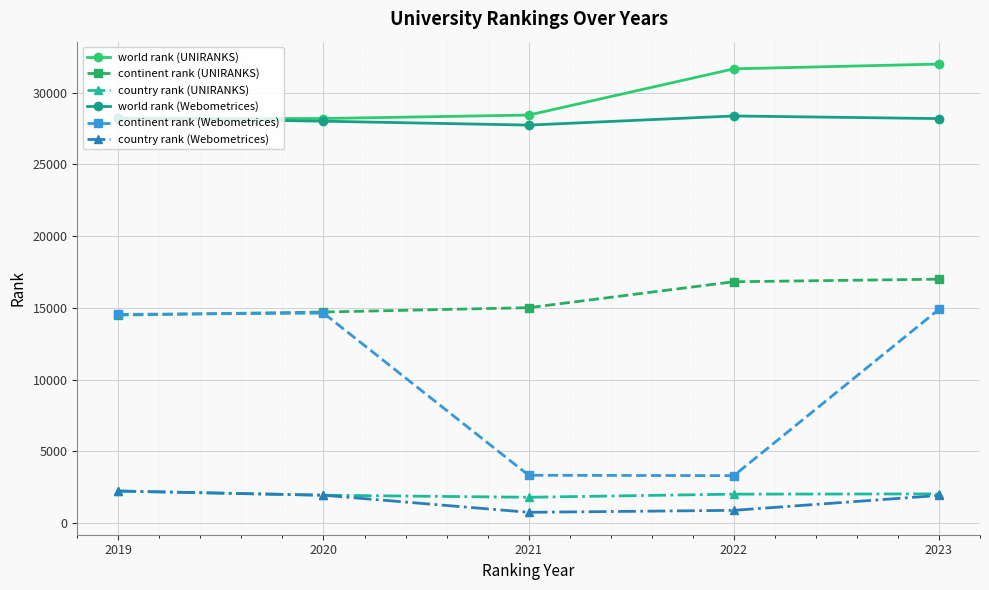

What is the spread (max minus min) of values at 2021?

27675